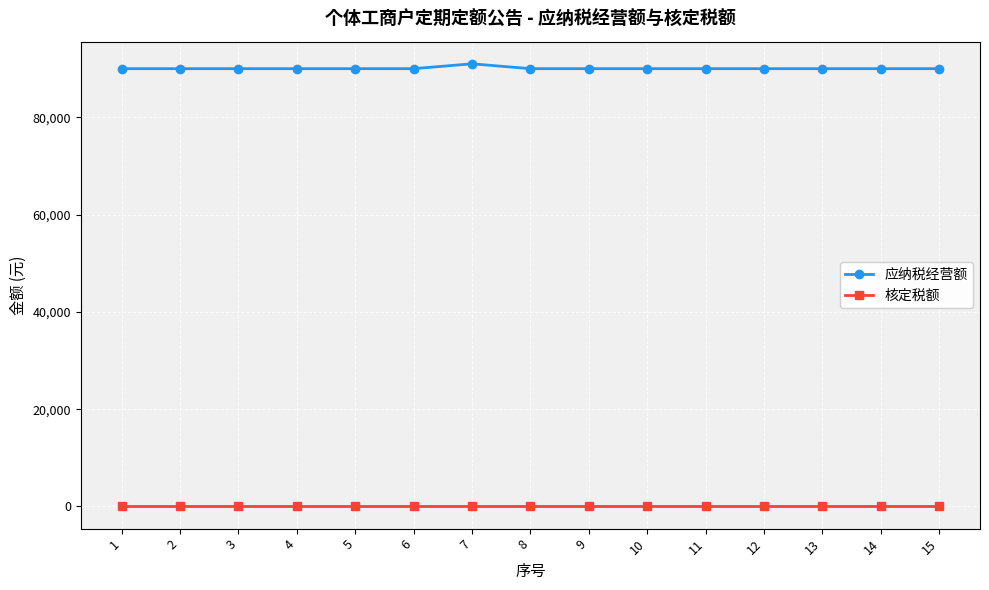

What is the maximum value shown in the chart?

91000